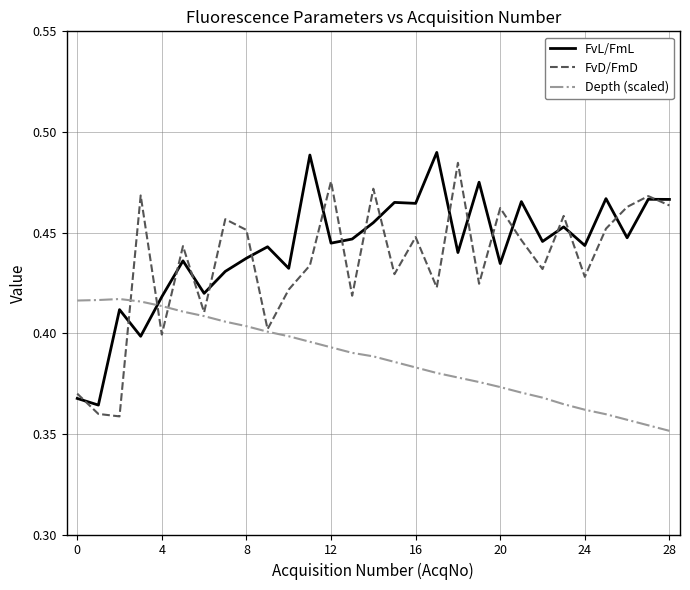

How many lines are shown in the chart?

3